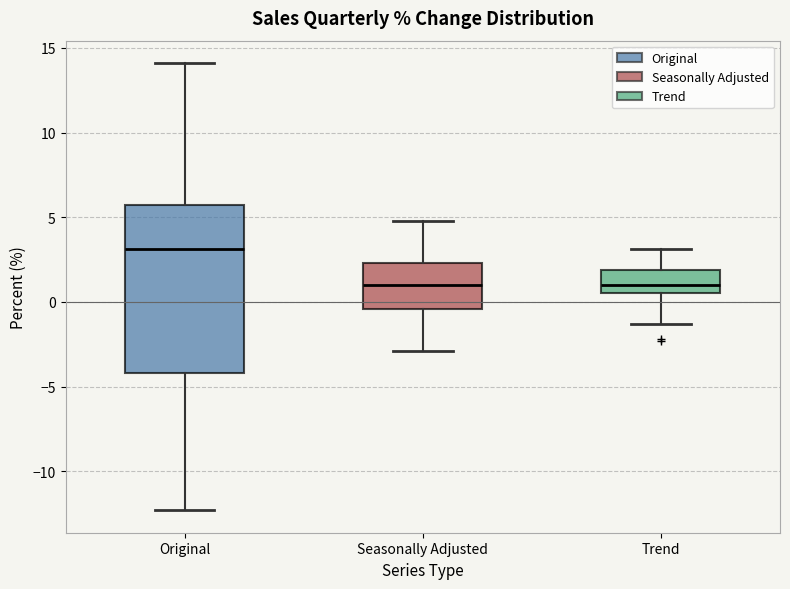

Where is the upper edge of the box for Trend on the y-axis? The values are not printed on the chart, so give them approximately, as read against the axis.

2.0